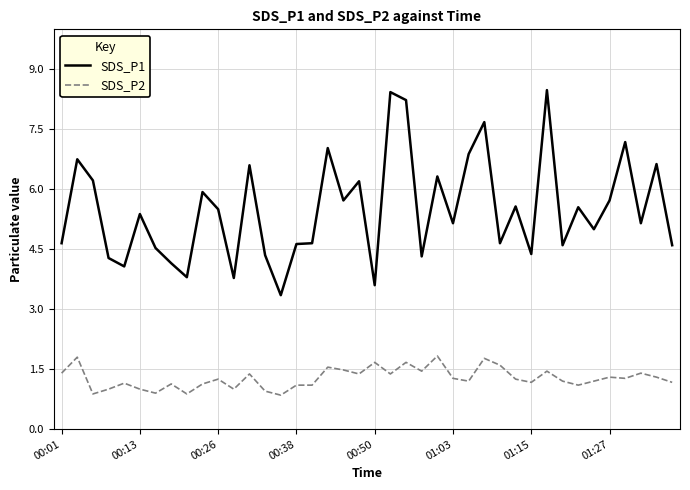

Which series has the largest range (max minus min)?

SDS_P1